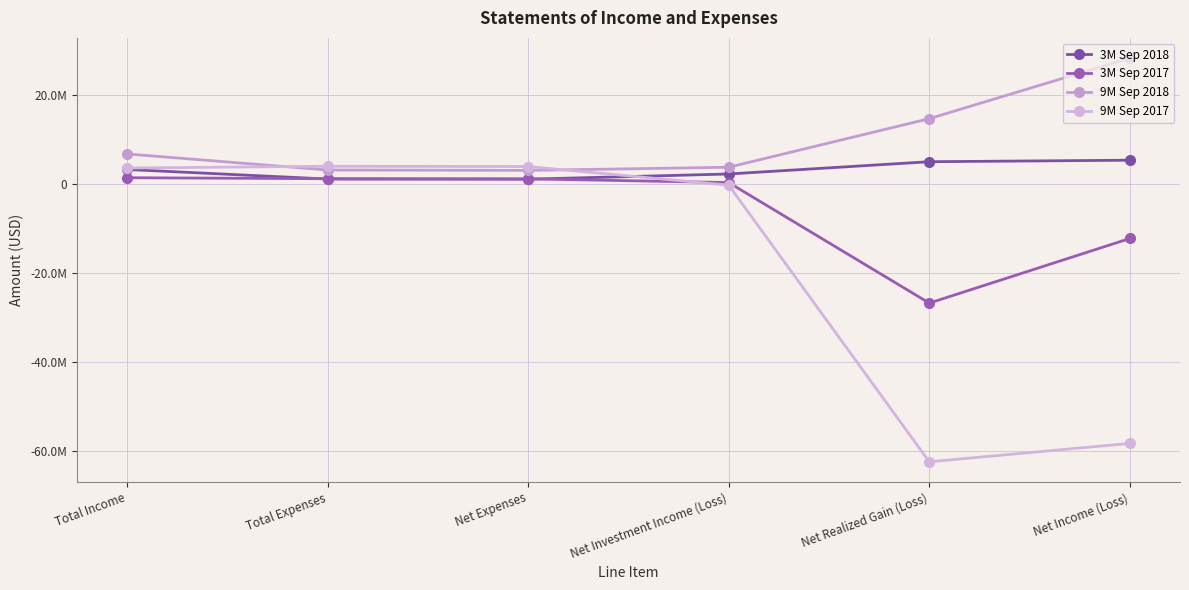

Which series ends up on top after the final intersection of 3M Sep 2018 and 3M Sep 2017?

3M Sep 2018